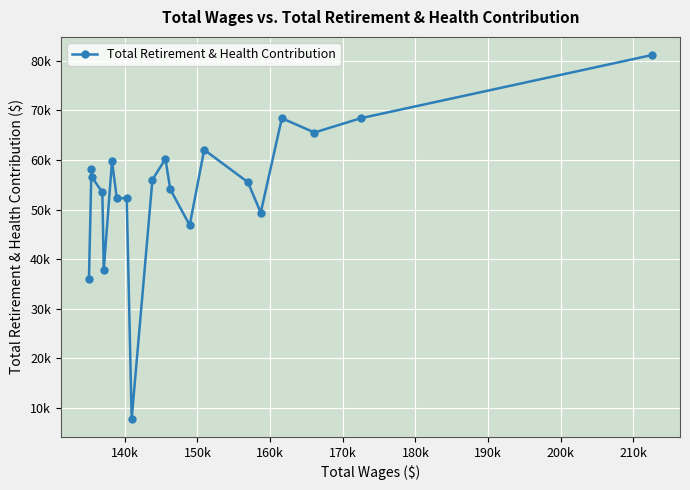

How many interior local valleys (lower than both neighbors) does the data have?

5